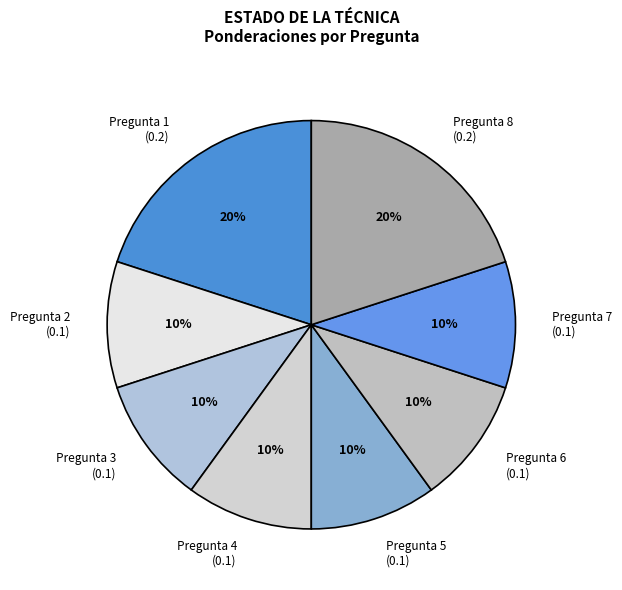

What percentage is the Pregunta 3 (0.1) slice, to the nearest percent?

10%